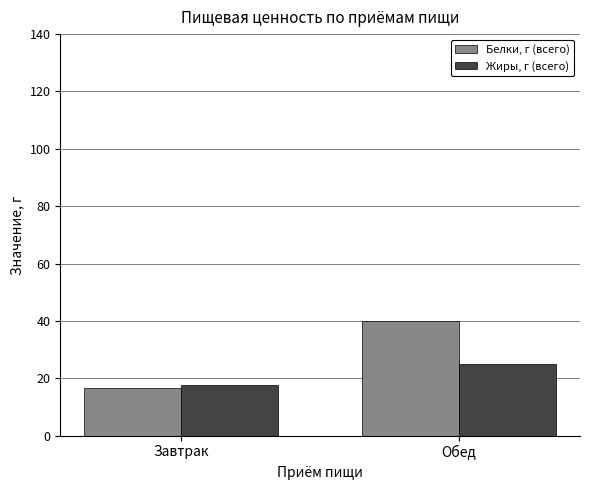

At which label is Жиры, г (всего) closest to 21?

Завтрак